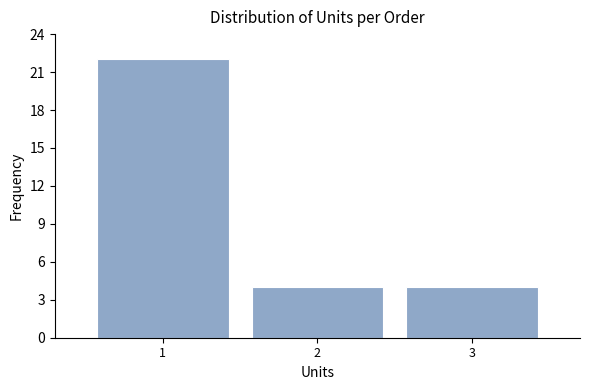

Over which range of the x-axis is the bar tallest?

0.5 to 1.5